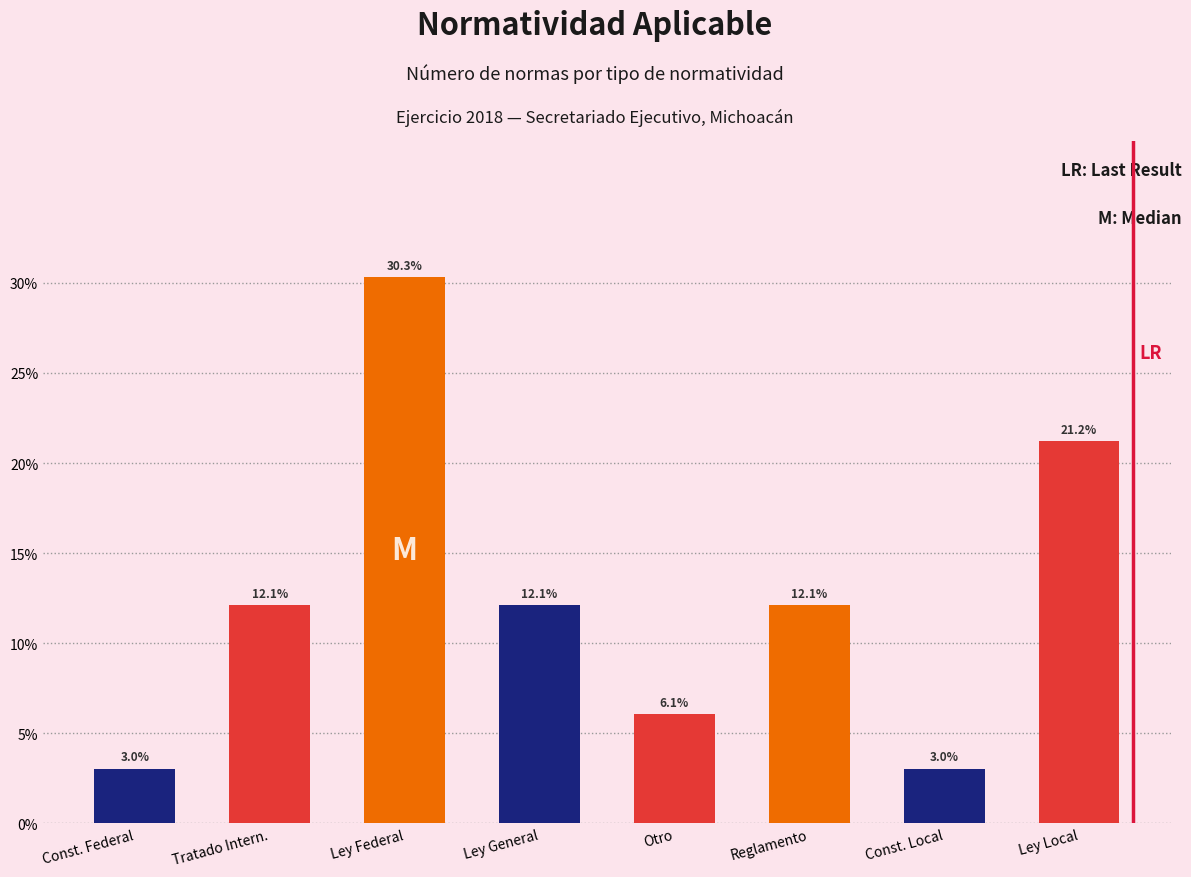

Reading right to left, transcribe all the data shown in this chart.

Ley Local=21.2	Const. Local=3.0	Reglamento=12.1	Otro=6.1	Ley General=12.1	Ley Federal=30.3	Tratado Intern.=12.1	Const. Federal=3.0